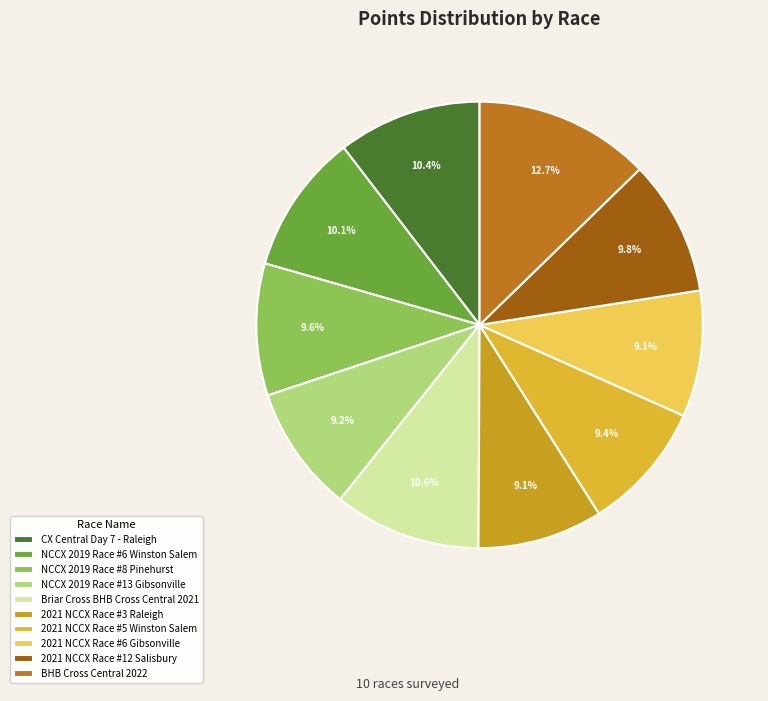

What portion of the pie excludes 2021 NCCX Race #3 Raleigh?

90.9%